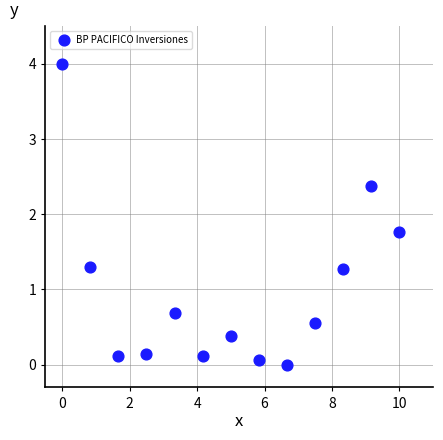

What is the range of Y values (max minus min)?

4.0